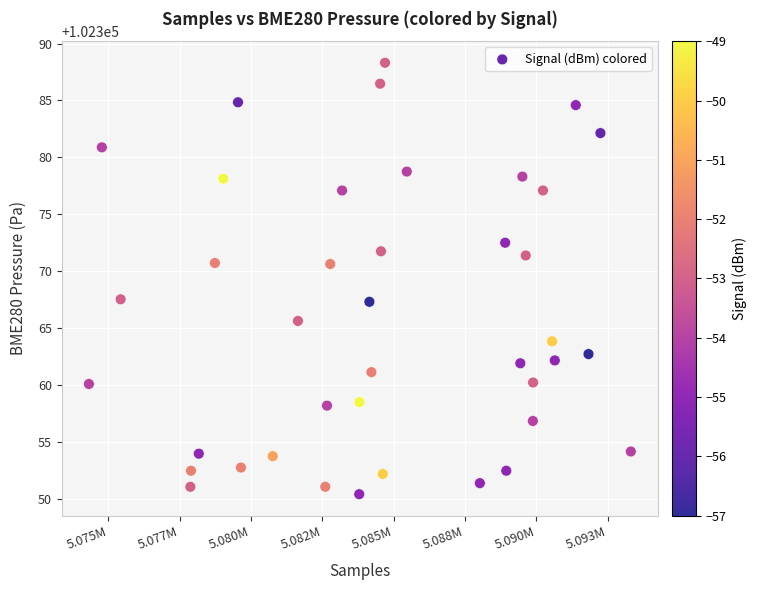

What is the range of Y values (max minus min)?

37.9